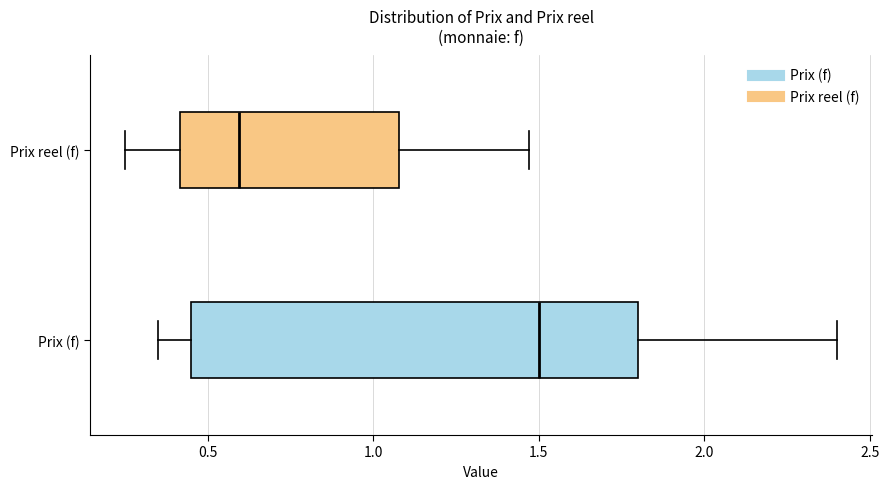

Reading bottom to top, transcribe this box plot: for each box, give where its median line is, the range the box spans, and where its two whiskers end, as read against the x-axis. The values are not printed on the chart, so give them approximately, as read against the axis.

Prix (f): median 1.50, box 0.45 to 1.80, whiskers 0.35 to 2.40
Prix reel (f): median 0.60, box 0.40 to 1.10, whiskers 0.25 to 1.45